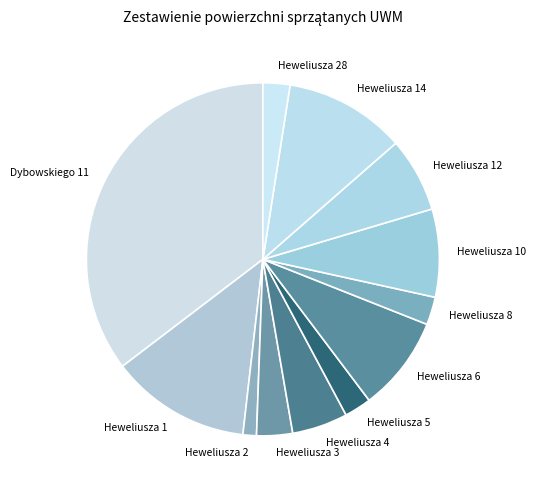

Approximately how many times larger is the value at Dybowskiego 11 compared to Heweliusza 10?

4.4